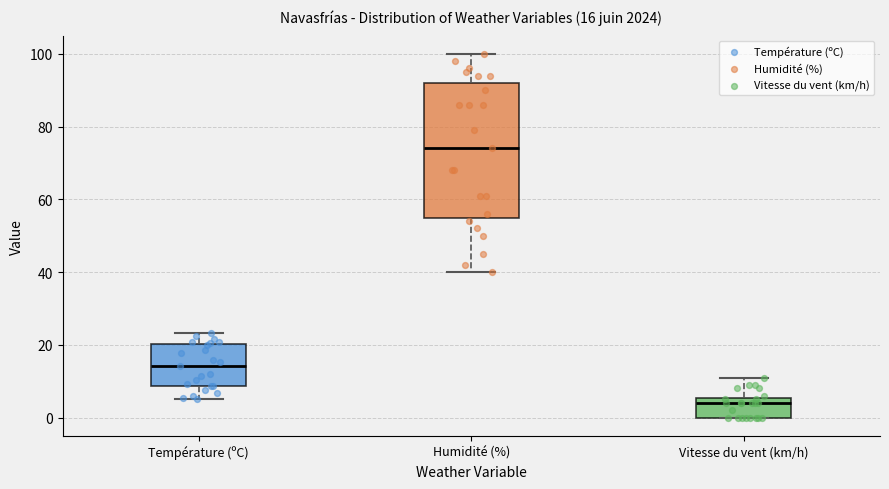

Which box's median line is the highest?

Humidité (%)